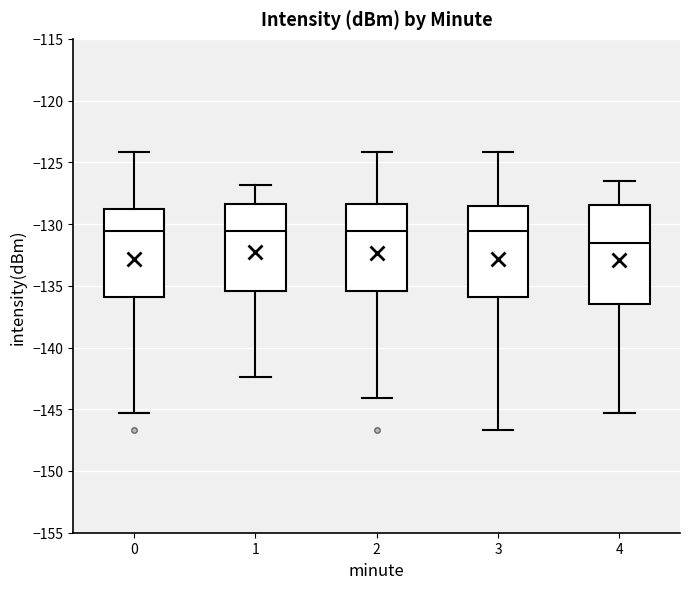

Reading left to right, read every box against the y-axis: the position of its median line, the range the box covers, and the ends of its whiskers. The values are not printed on the chart, so give them approximately, as read against the axis.

0: median -130.5, box -136.0 to -129.0, whiskers -145.5 to -124.0
1: median -130.5, box -135.5 to -128.5, whiskers -142.5 to -127.0
2: median -130.5, box -135.5 to -128.5, whiskers -144.0 to -124.0
3: median -130.5, box -136.0 to -128.5, whiskers -146.5 to -124.0
4: median -131.5, box -136.5 to -128.5, whiskers -145.5 to -126.5